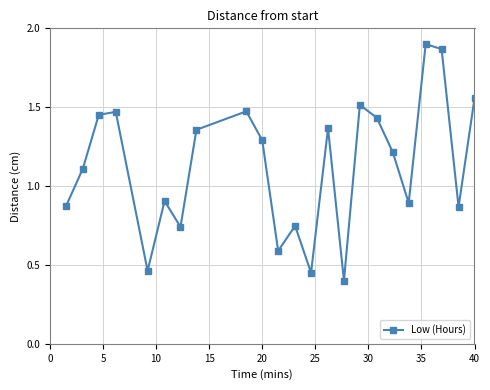

How many interior local valleys (lower than both neighbors) does the data have?

7